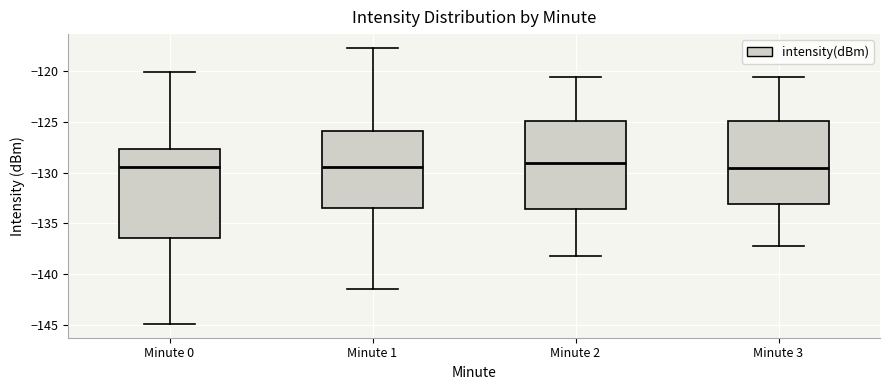

Reading left to right, read every box against the y-axis: the position of its median line, the range the box covers, and the ends of its whiskers. The values are not printed on the chart, so give them approximately, as read against the axis.

Minute 0: median -129.5, box -136.5 to -127.5, whiskers -145.0 to -120.0
Minute 1: median -129.5, box -133.5 to -126.0, whiskers -141.5 to -117.5
Minute 2: median -129.0, box -133.5 to -125.0, whiskers -138.0 to -120.5
Minute 3: median -129.5, box -133.0 to -125.0, whiskers -137.0 to -120.5